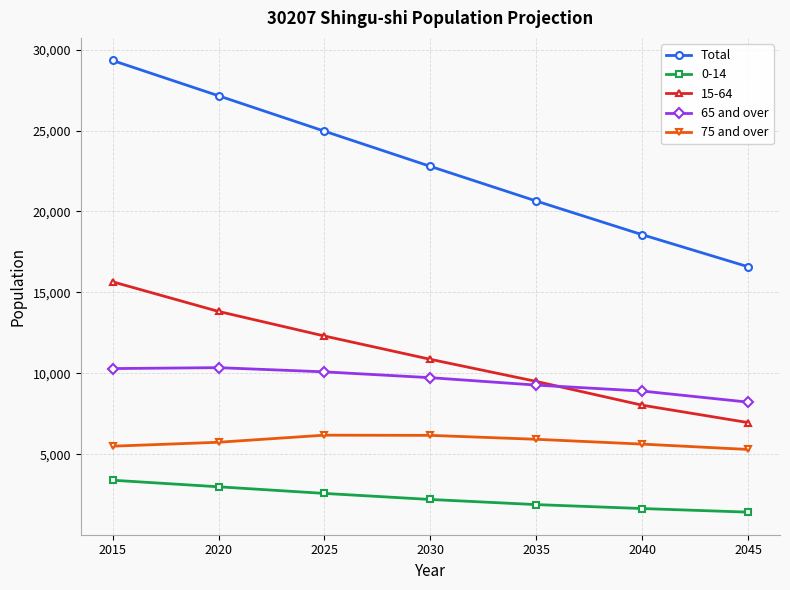

True or false: Total has more than 2 points higher than both neighbors.

False